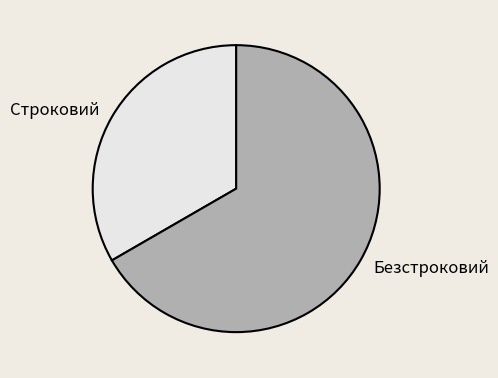

What is the largest slice in the pie chart?

Безстроковий